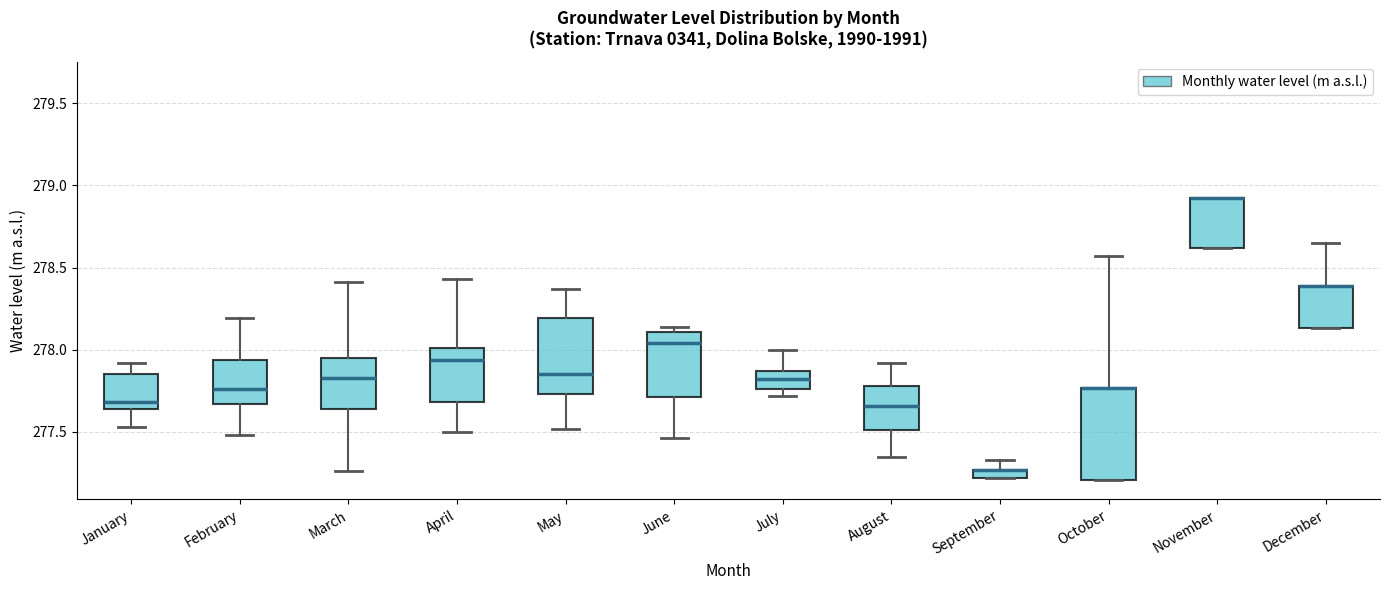

Comparing the boxes themselves (not the whiskers), which one is the tallest?

October